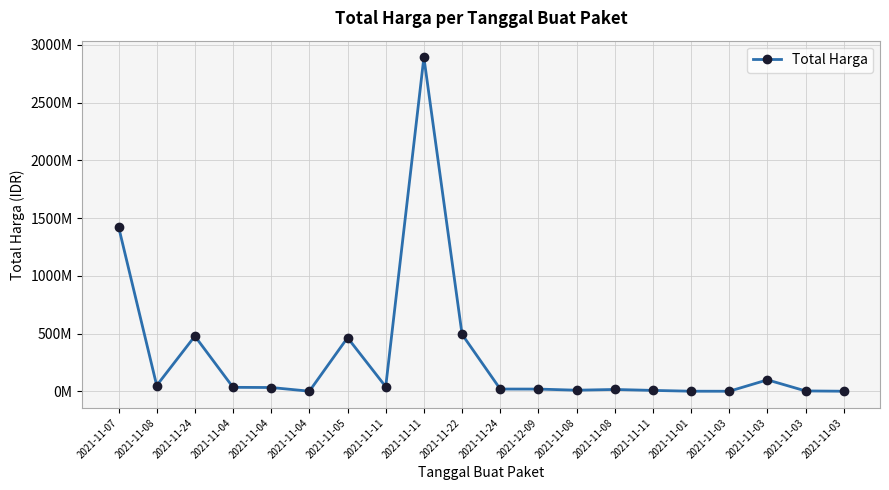

How many distinct data groups are displayed?

1